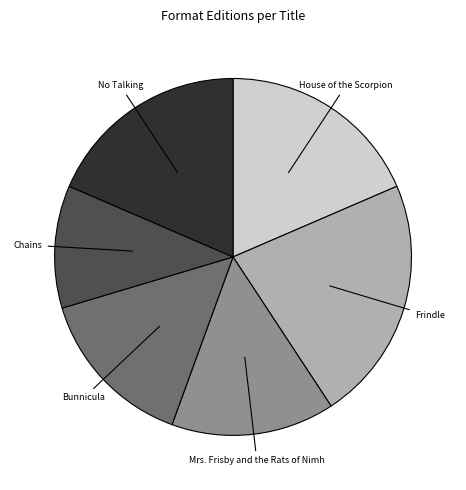

Is there any slice that represents more than half of the pie?

No